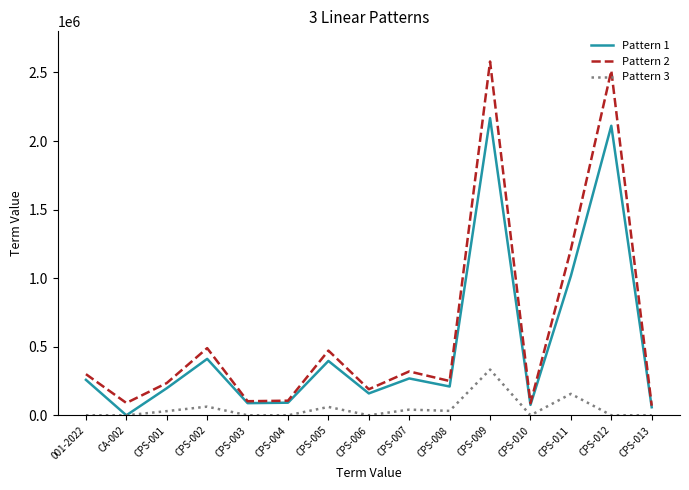

What is the spread (max minus min) of values at CPS-004?

106677.9